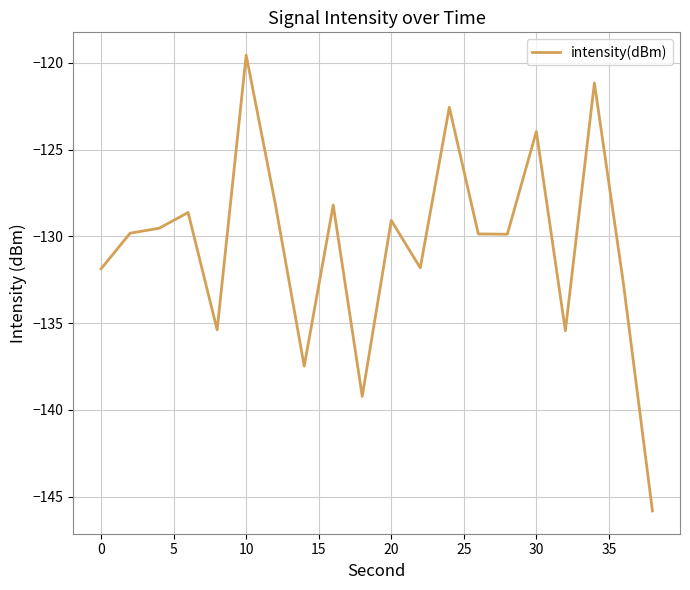

What is the maximum value shown in the chart?

-119.6